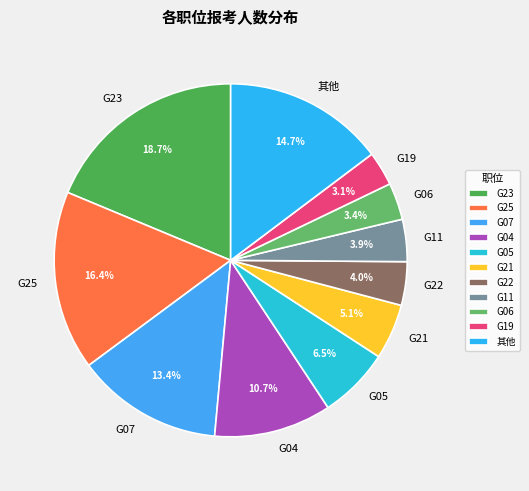

How many segments does this pie chart have?

11